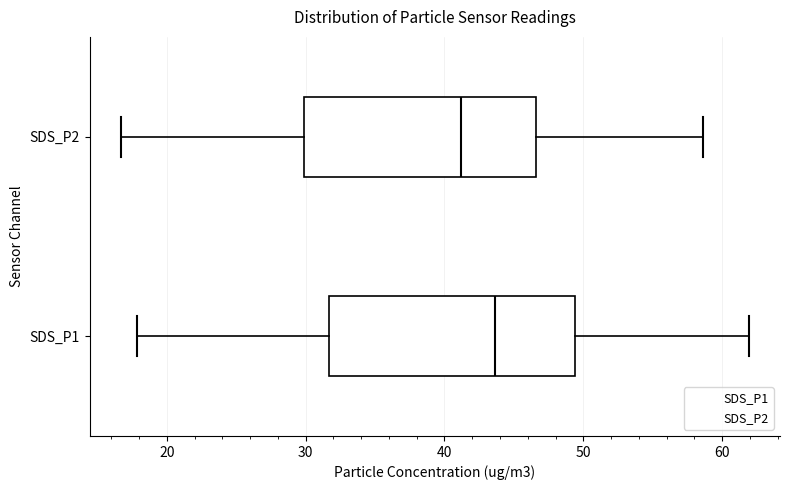

Where does the right whisker of the box for SDS_P2 end on the x-axis? The values are not printed on the chart, so give them approximately, as read against the axis.

59